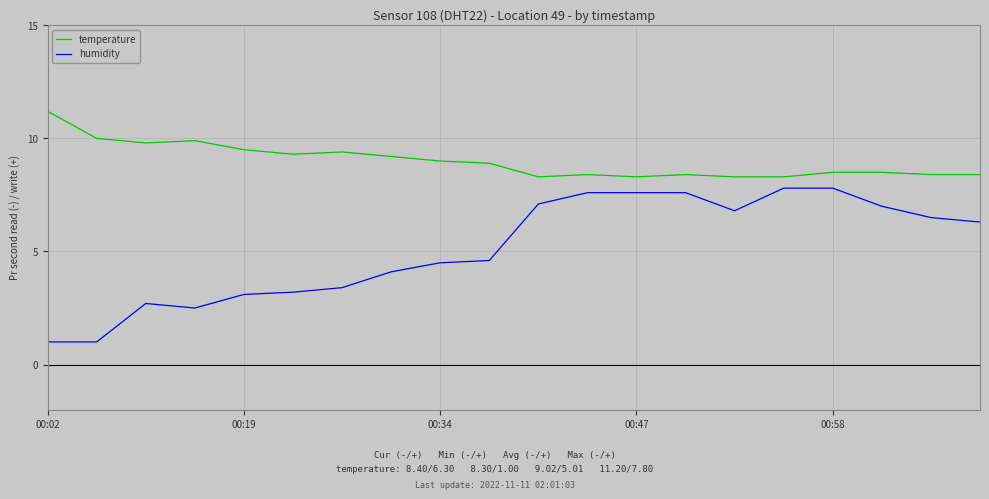

Rank the series by their average value, from lowest to highest.

humidity, temperature